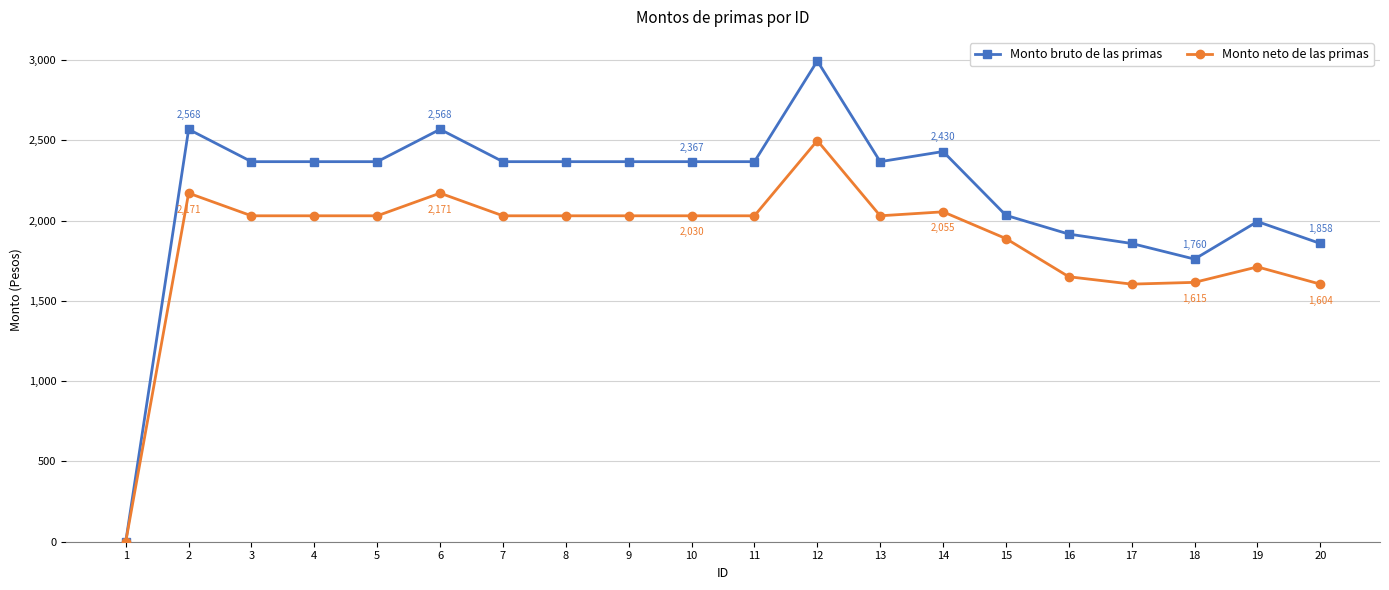

What is the average value of the Monto neto de las primas series?

1862.0